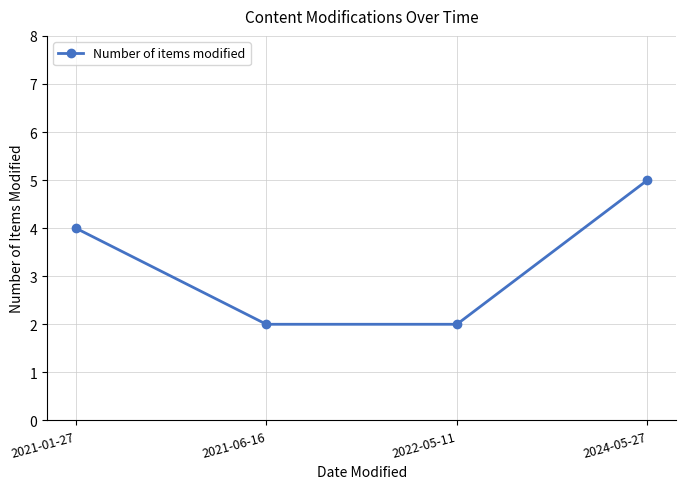

True or false: the data shows 2 at 2022-05-11.

True